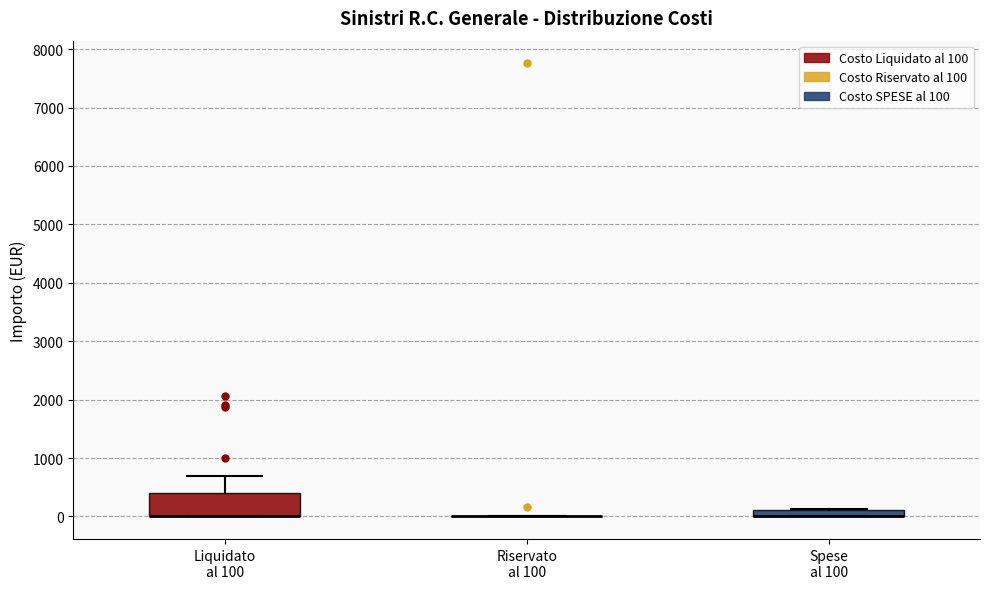

Where is the upper edge of the box for Liquidato al 100 on the y-axis? The values are not printed on the chart, so give them approximately, as read against the axis.

400